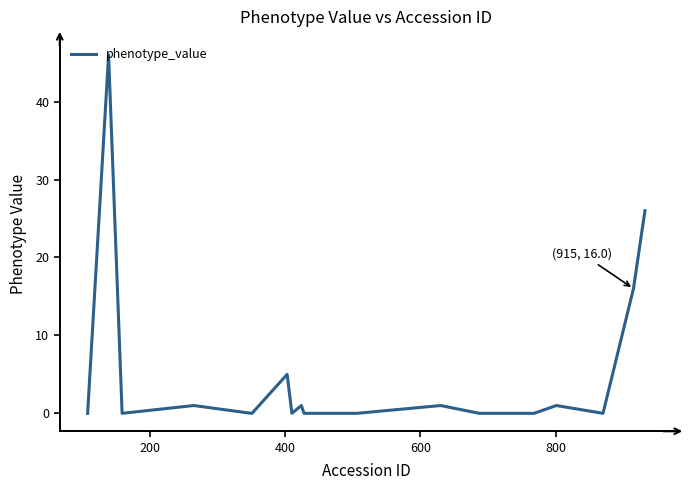

What is the difference between the maximum and minimum values?

46